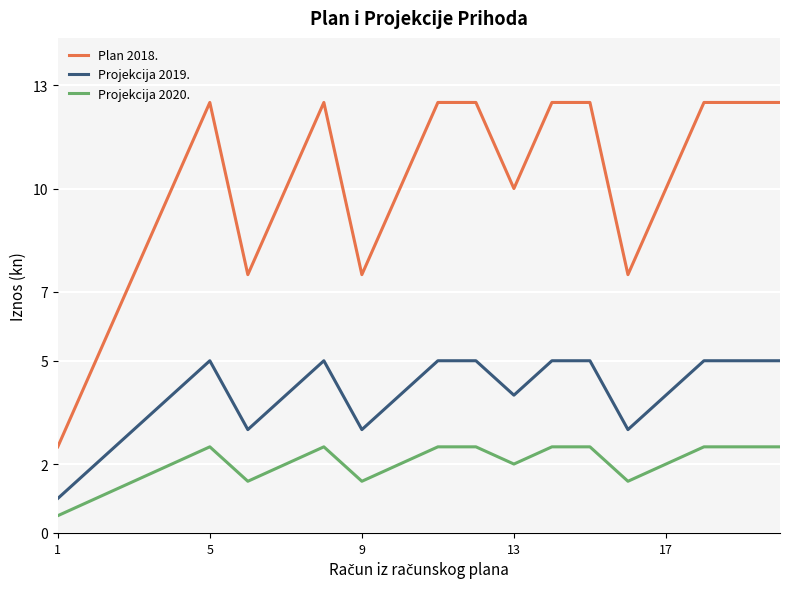

List the series in order of their overall mean, lowest first.

Projekcija 2020., Projekcija 2019., Plan 2018.